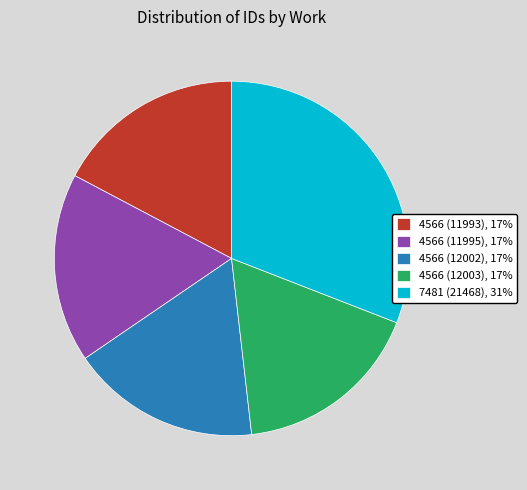

Does any single category account for the majority?

No